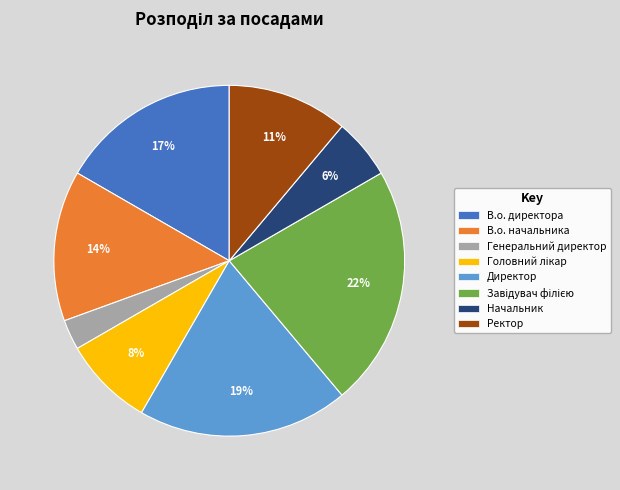

How many segments does this pie chart have?

8